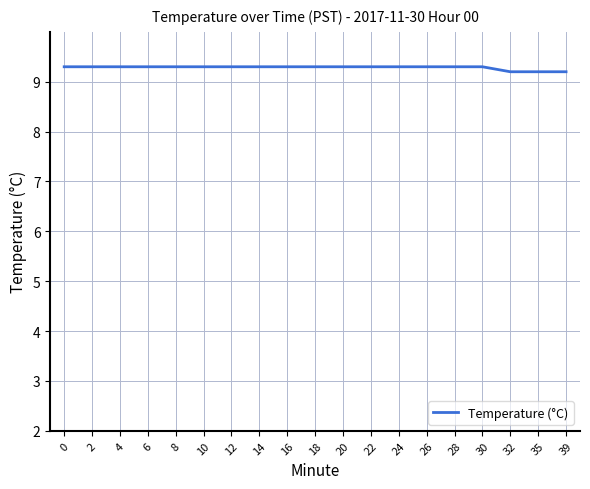

What is the ratio of the value at 14 to the value at 16?

1.0